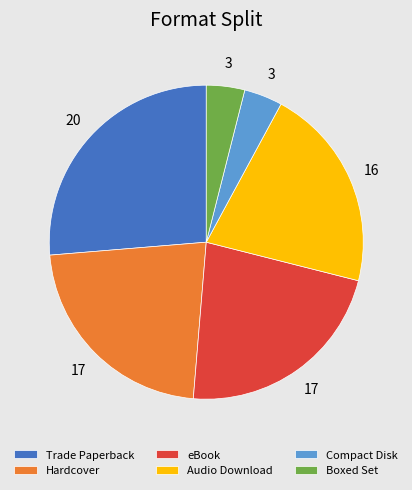

The eBook slice represents 16% of the pie. True or false?

False